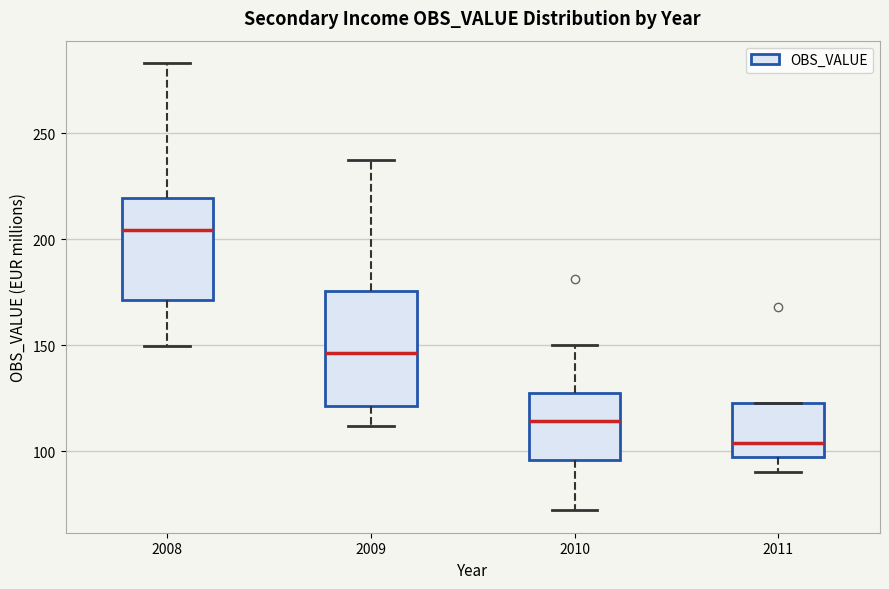

Reading left to right, read every box against the y-axis: the position of its median line, the range the box covers, and the ends of its whiskers. The values are not printed on the chart, so give them approximately, as read against the axis.

2008: median 205, box 170 to 220, whiskers 150 to 285
2009: median 145, box 120 to 175, whiskers 110 to 235
2010: median 115, box 95 to 125, whiskers 70 to 150
2011: median 105, box 95 to 125, whiskers 90 to 125